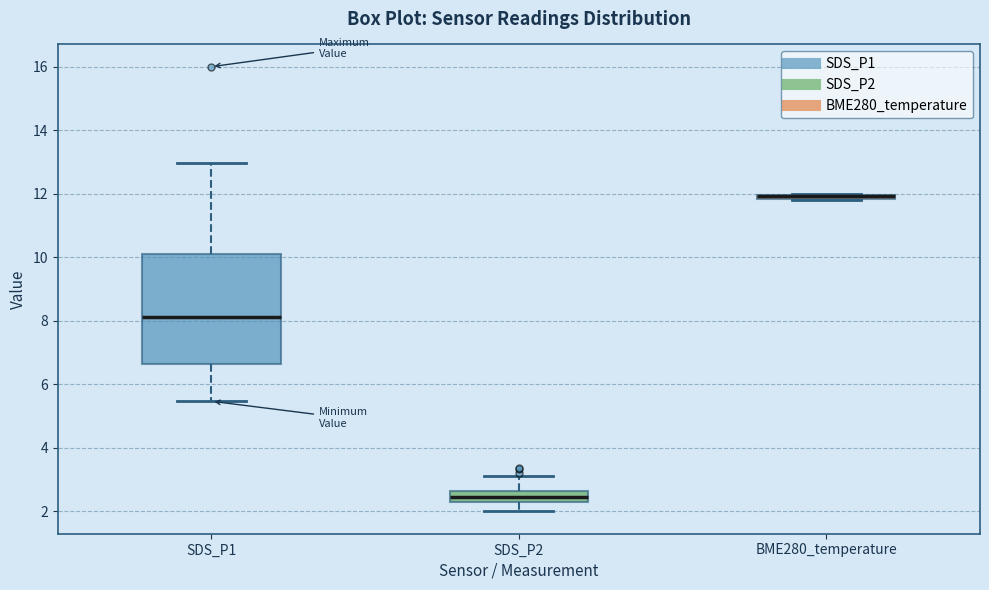

Where does the median line of the box for SDS_P2 sit on the y-axis? The values are not printed on the chart, so give them approximately, as read against the axis.

2.4